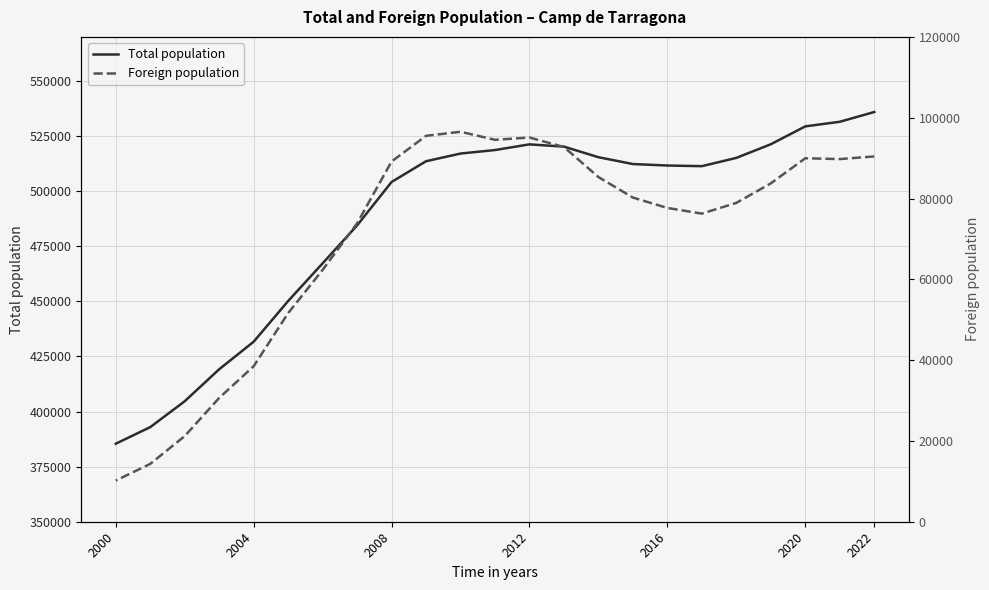

True or false: Total population and Foreign population intersect in this chart.

False